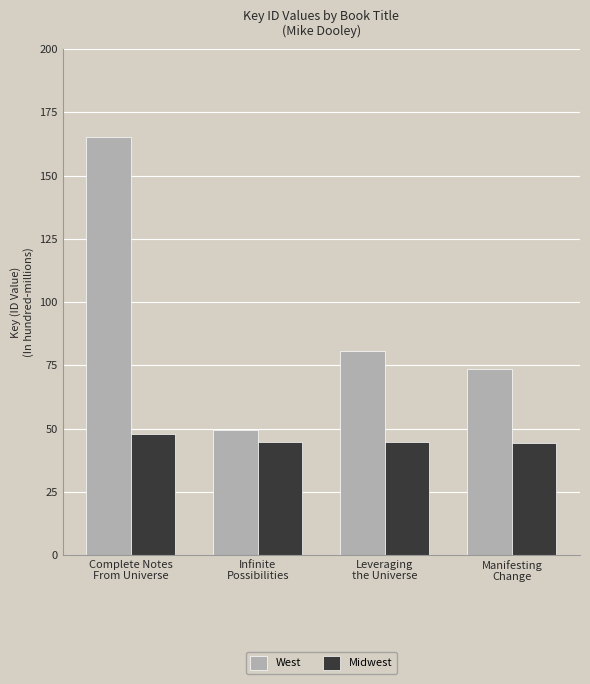

What is the highest value of the West series?

165175798